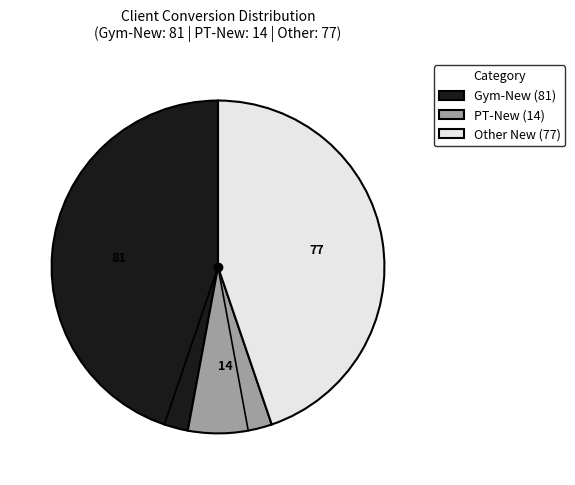

Is the sum of PT-New (14) and Other New (77) greater than half?

Yes